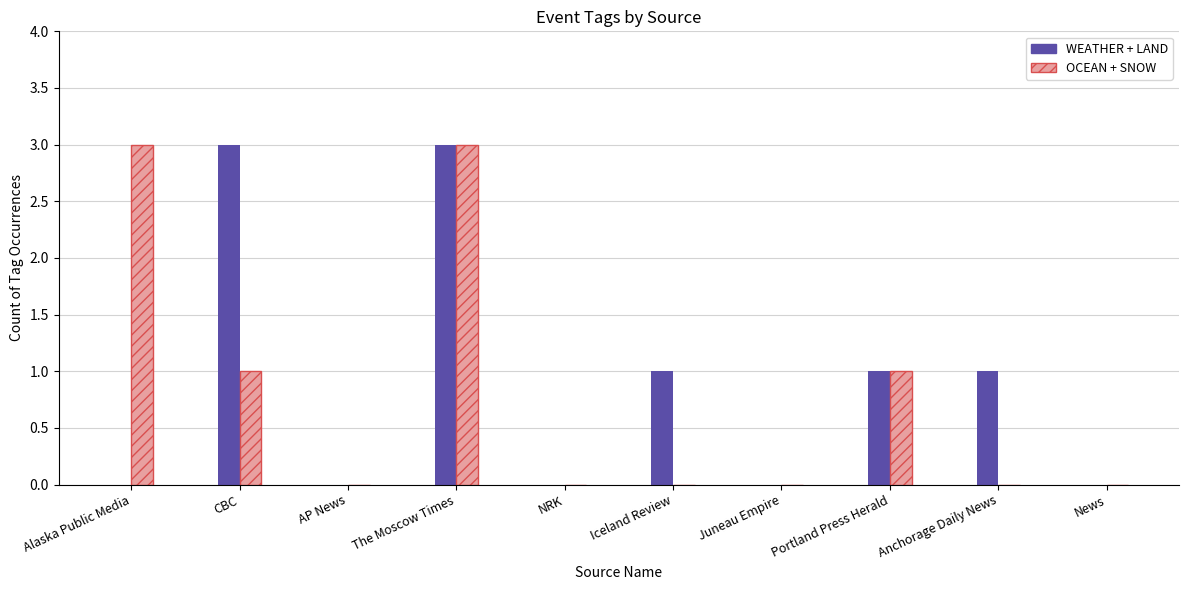

What is the sum of all WEATHER + LAND values?

9